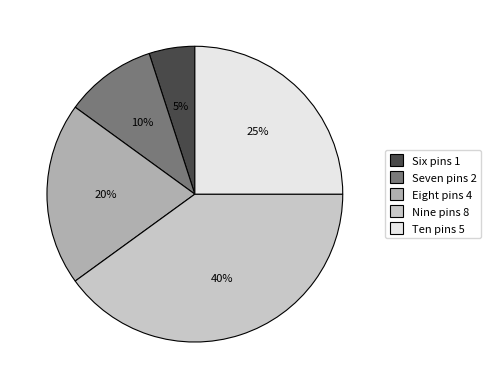

Rank the categories by value from highest to lowest.

Nine pins 8, Ten pins 5, Eight pins 4, Seven pins 2, Six pins 1